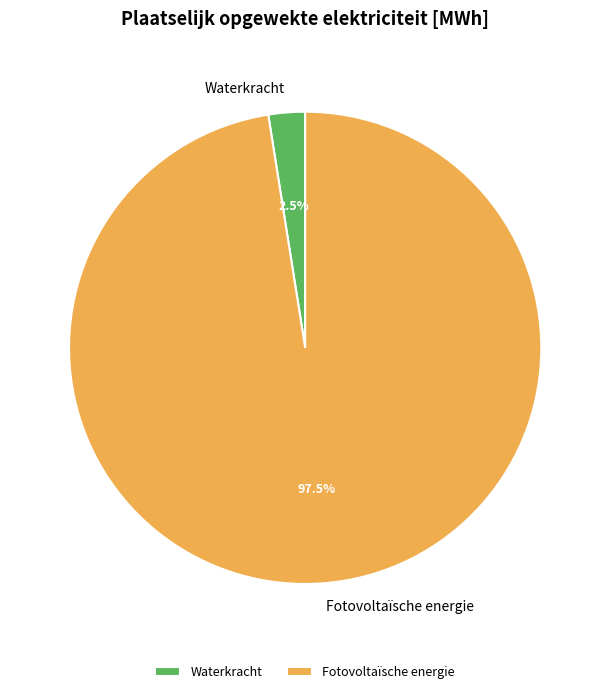

Which category has the smallest portion of the pie?

Waterkracht